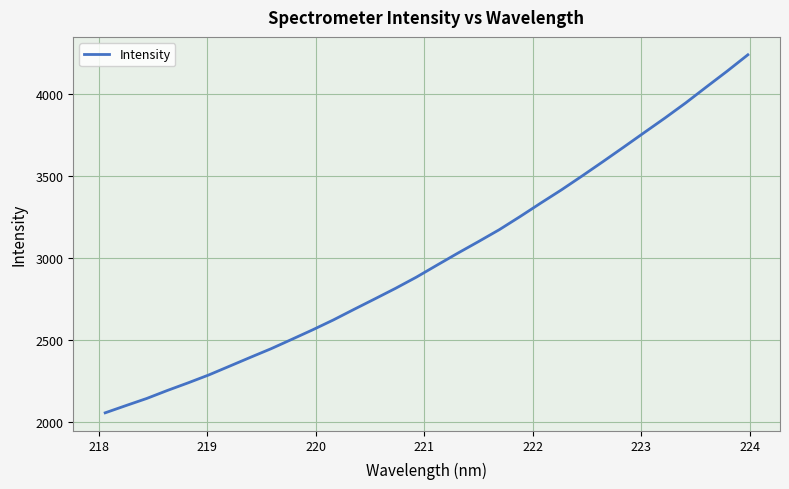

How many lines are shown in the chart?

1